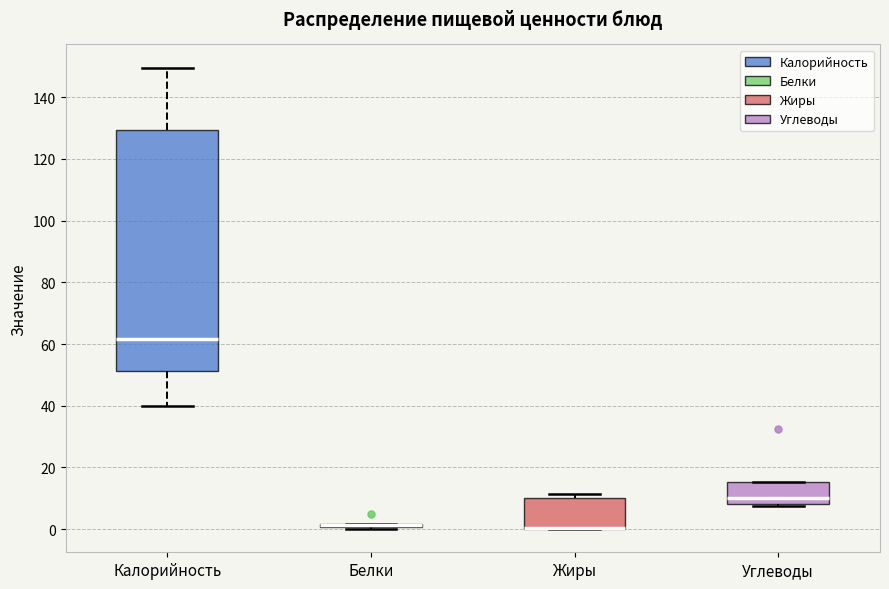

Which box is the tallest, from its lower edge to its upper edge?

Калорийность